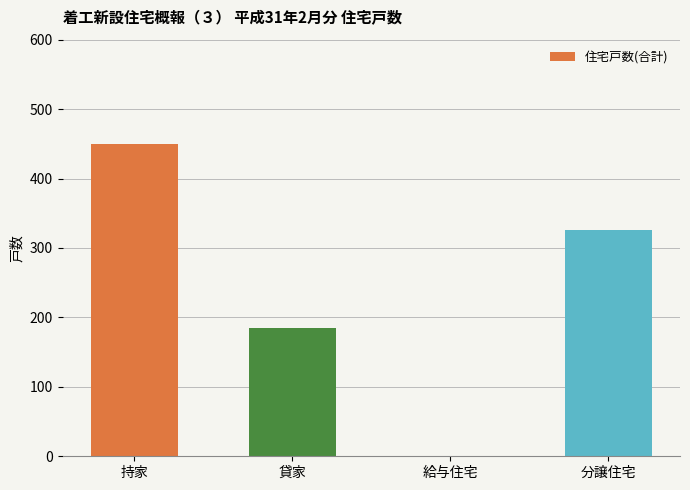

Is it true that the value at 分譲住宅 is 326?

True